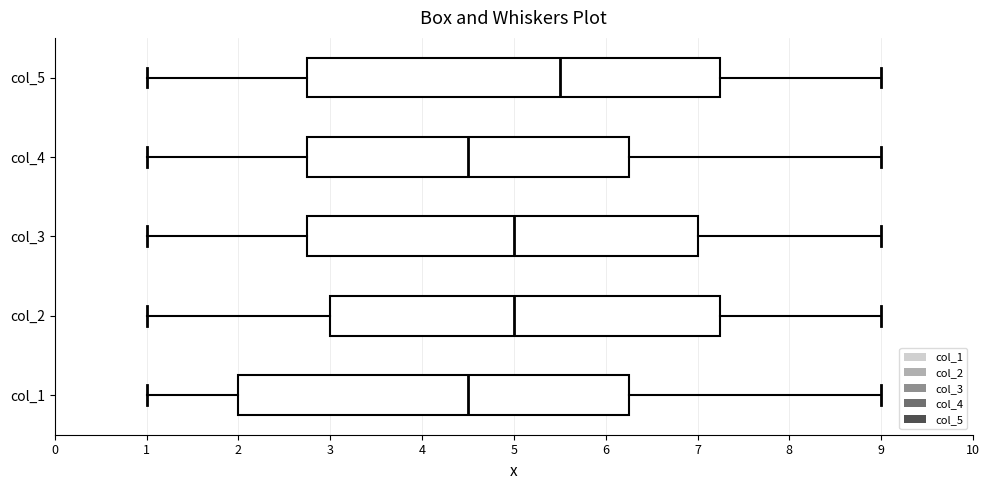

Comparing the boxes themselves (not the whiskers), which one is the widest?

col_5